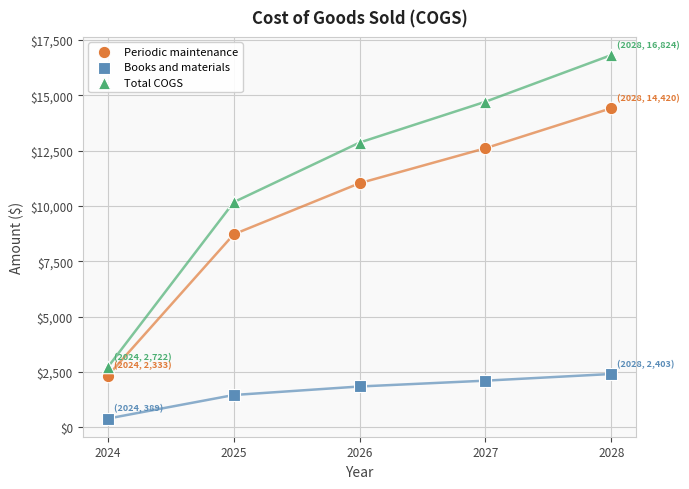

Across all data points, what is the range of Y values (max minus min)?

16434.8